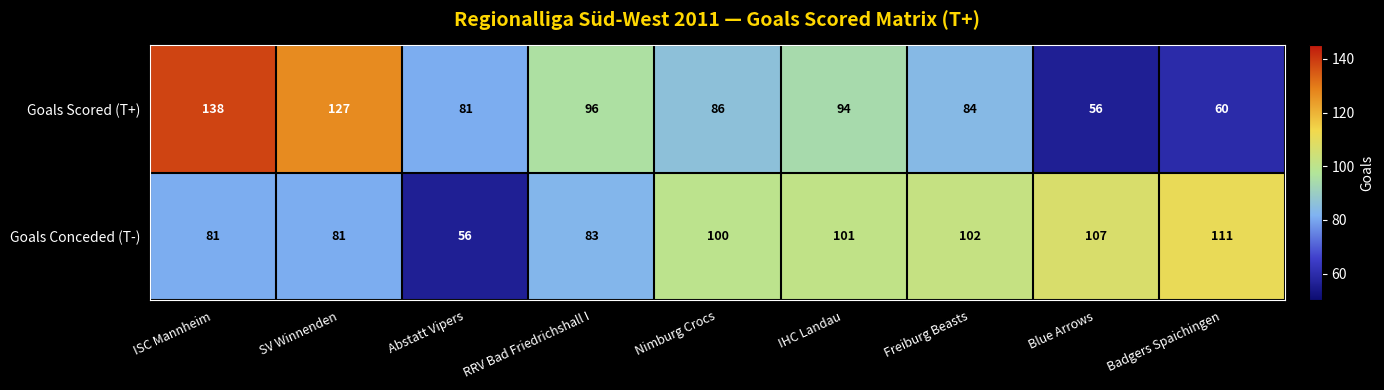

Which series has the largest range (max minus min)?

Goals Scored (T+)